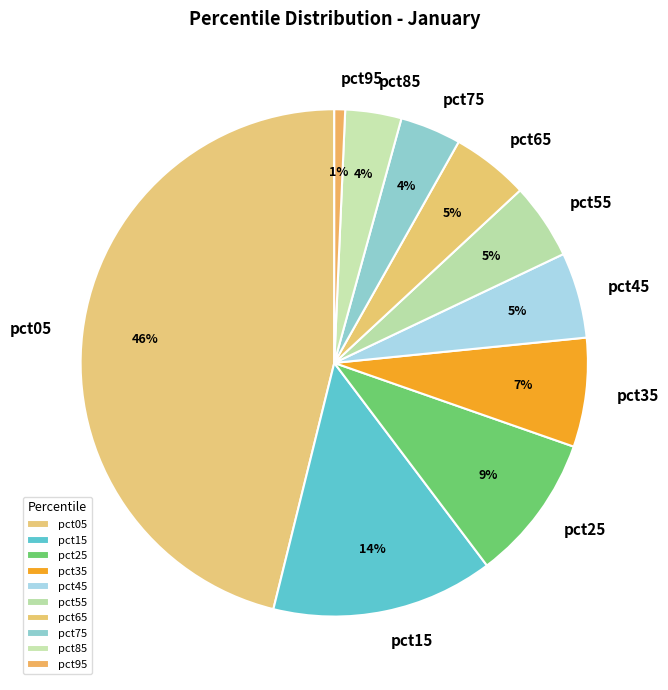

How many slices are in this pie chart?

10